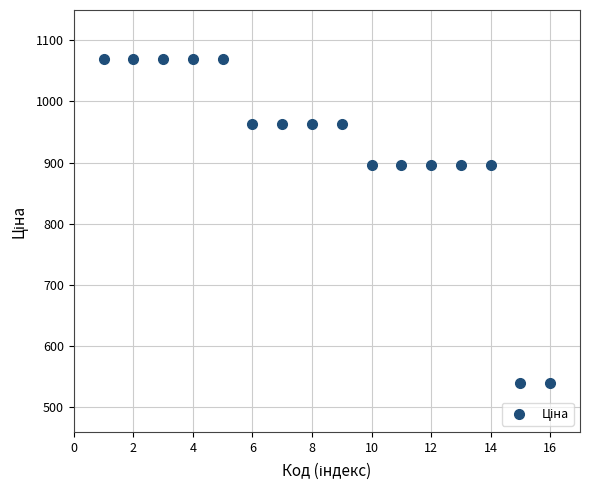

What is the range of X values (max minus min)?

15.0